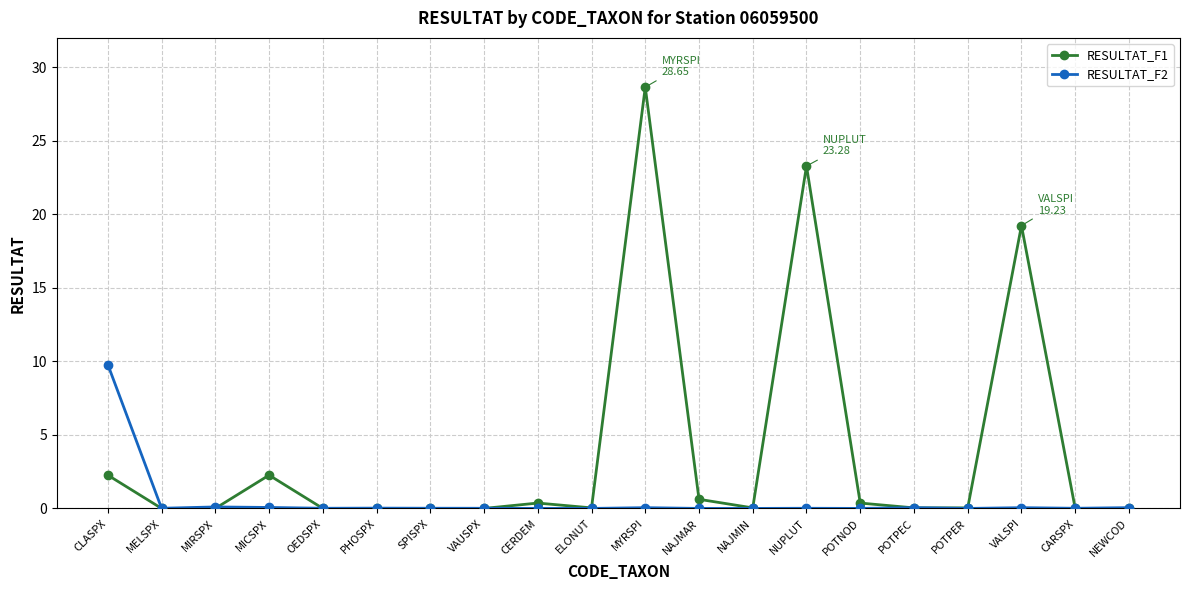

True or false: RESULTAT_F2 has more than 1 interior local peaks.

True